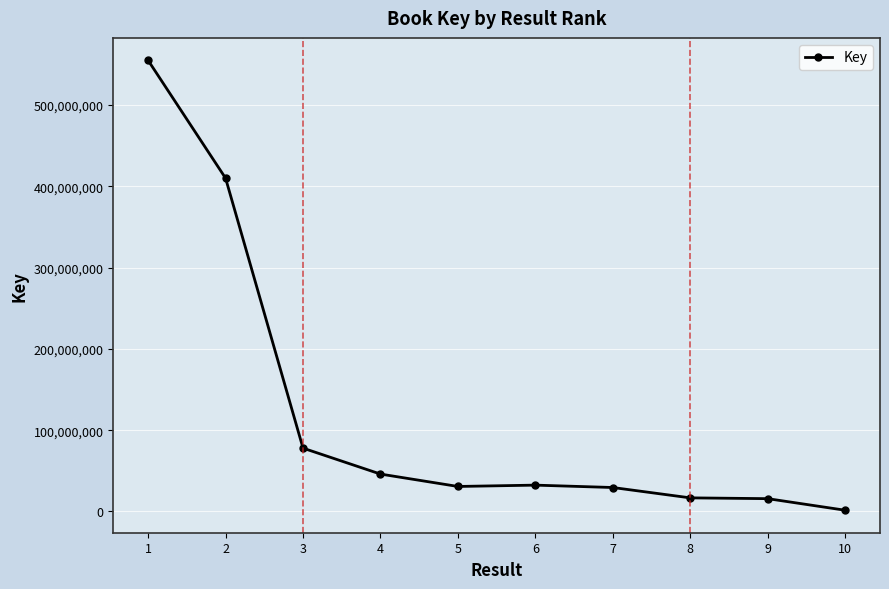

What is the maximum value shown in the chart?

554959224